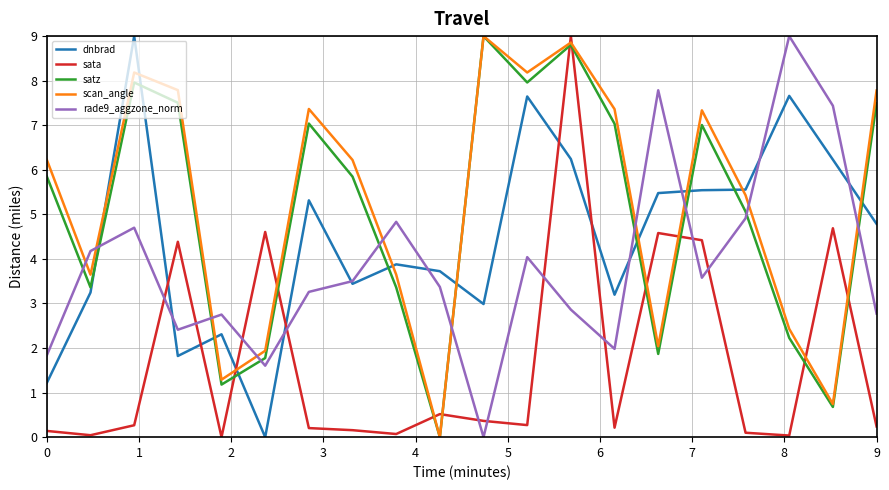

What is the maximum value for scan_angle?

9.0